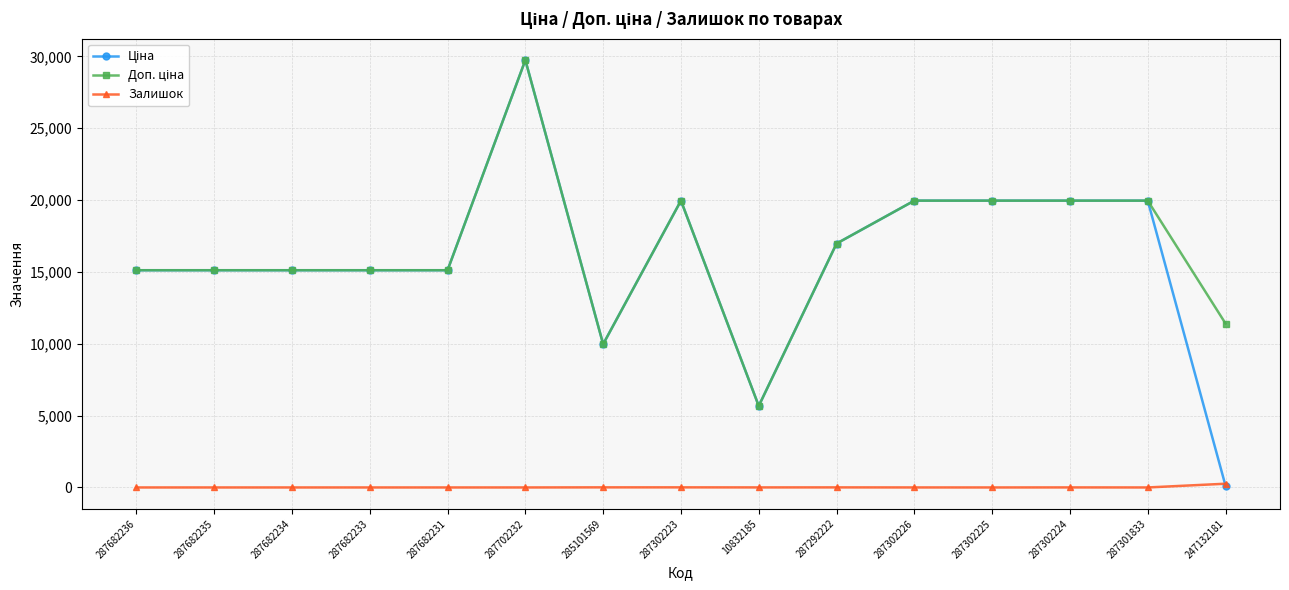

The Залишок series shows 7.0 at 285101569. True or false?

True